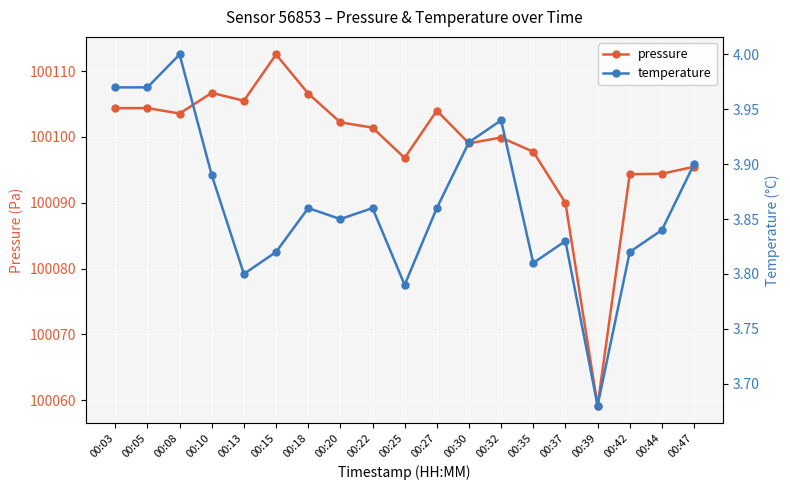

Which category has the highest value in the pressure series?

00:15